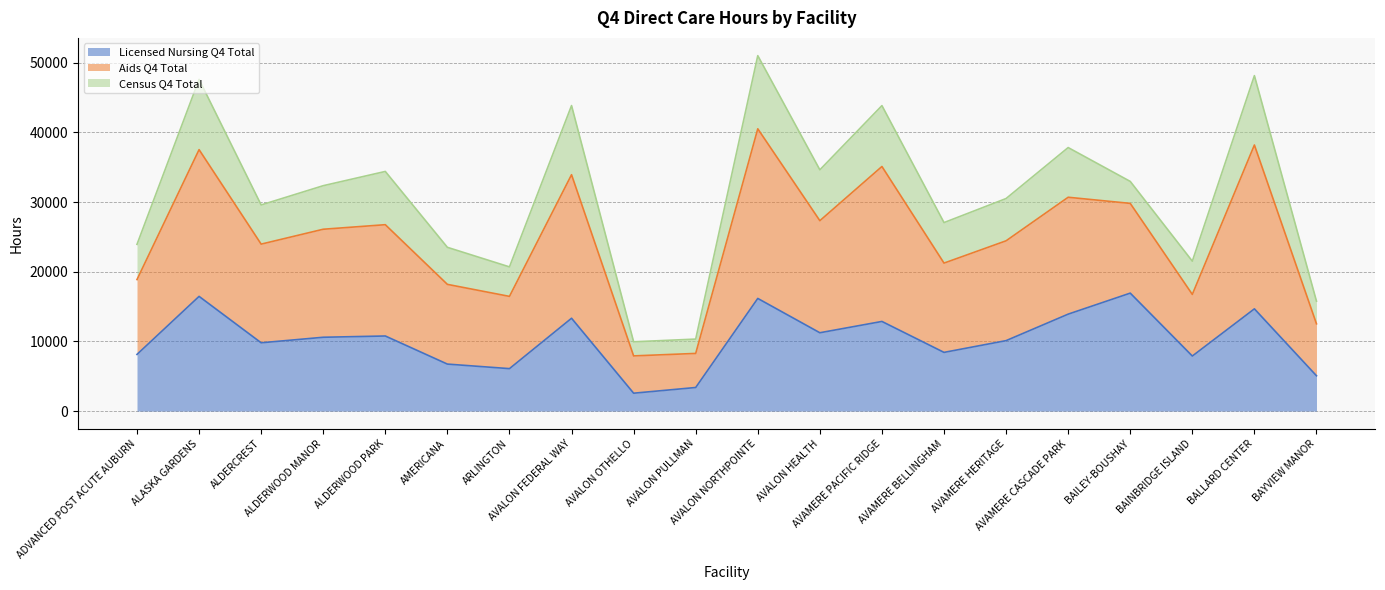

Which series has the widest spread of values?

Aids Q4 Total